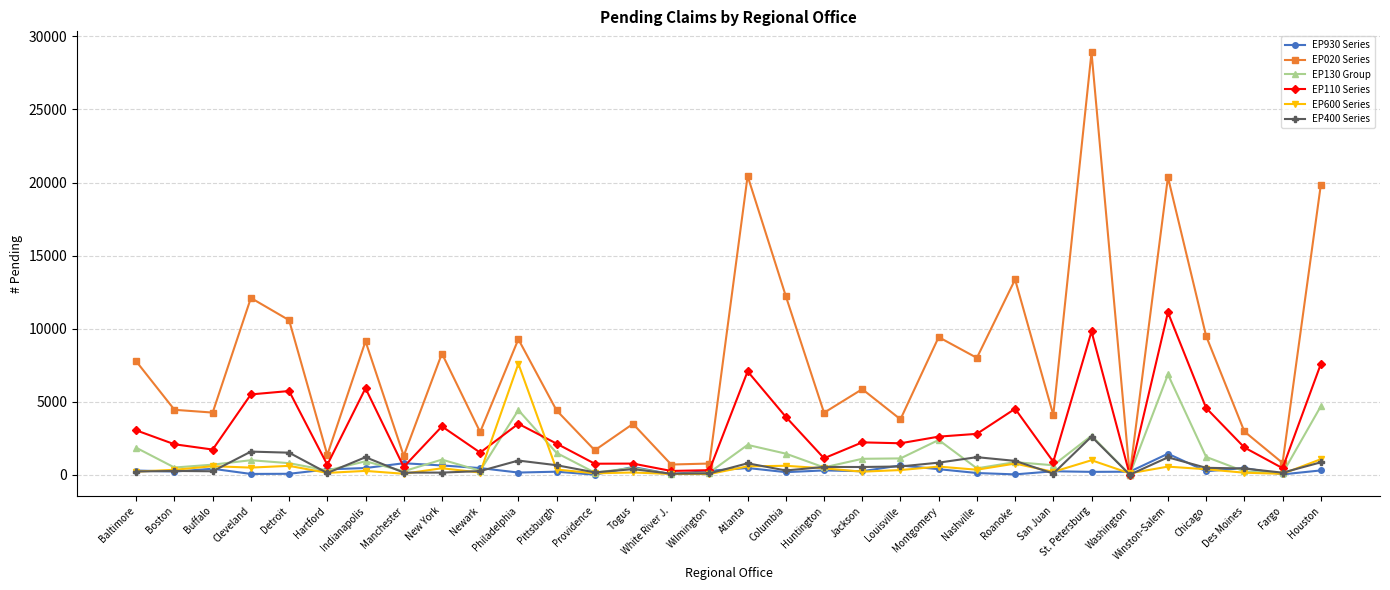

At which category does the chart reach its peak across all series?

St. Petersburg